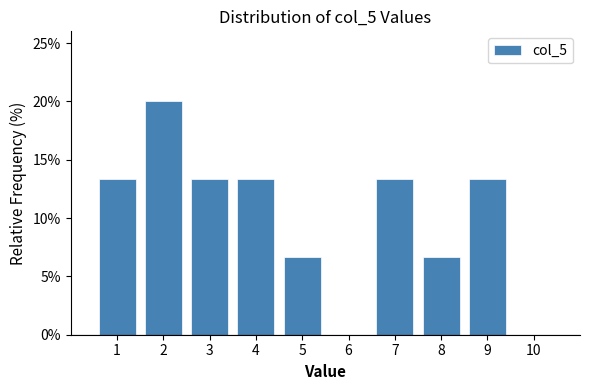

Which range on the x-axis has the tallest bar?

1.5 to 2.5